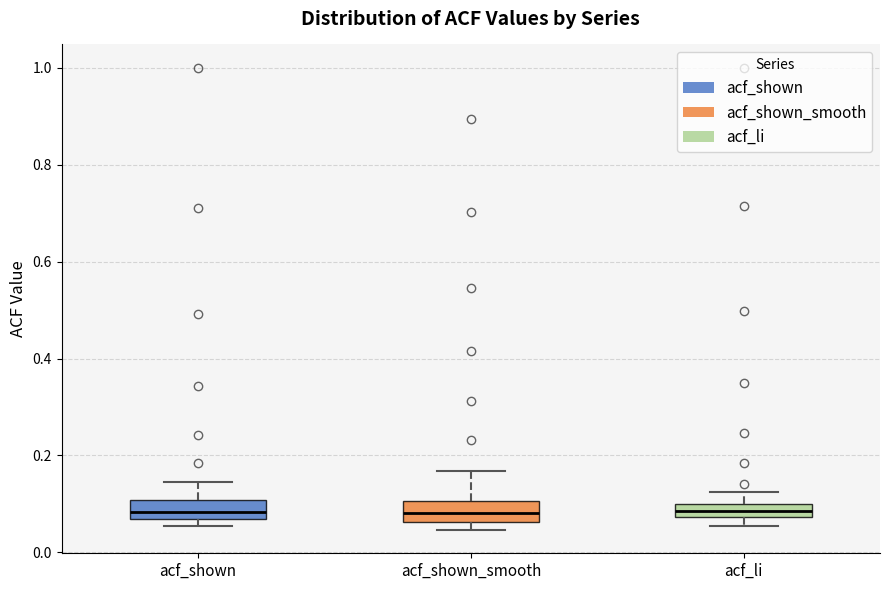

Where does the upper whisker of the box for acf_shown_smooth end on the y-axis? The values are not printed on the chart, so give them approximately, as read against the axis.

0.16